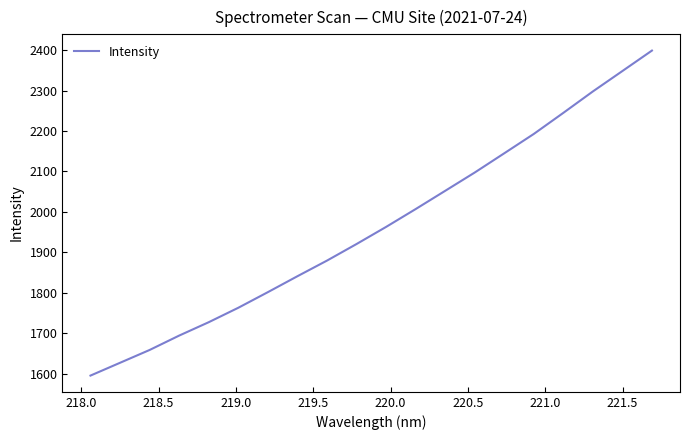

What is the maximum value shown in the chart?

2399.1